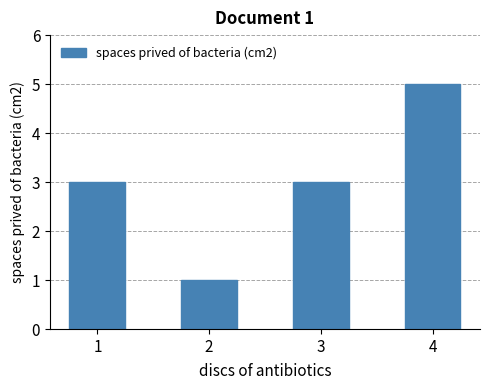

Reading left to right, list all the values displayed in this chart.

1=3	2=1	3=3	4=5